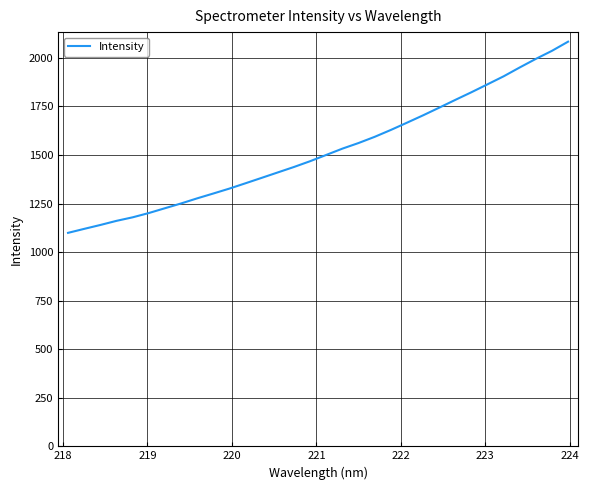

What is the smallest value displayed?

1098.9